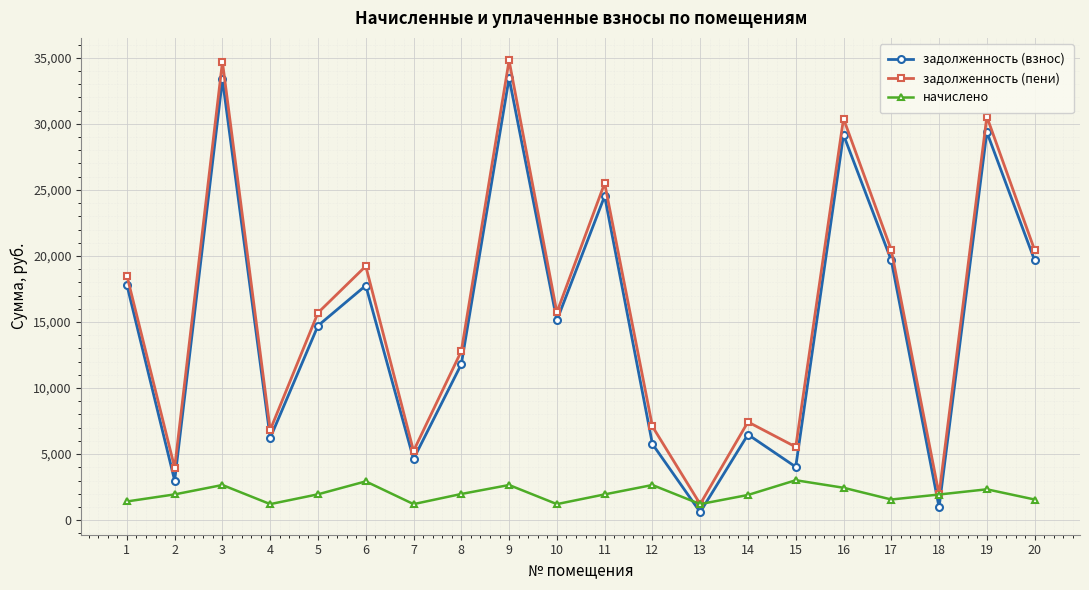

What is the sum of the начислено values at 19 and 15?

5359.0